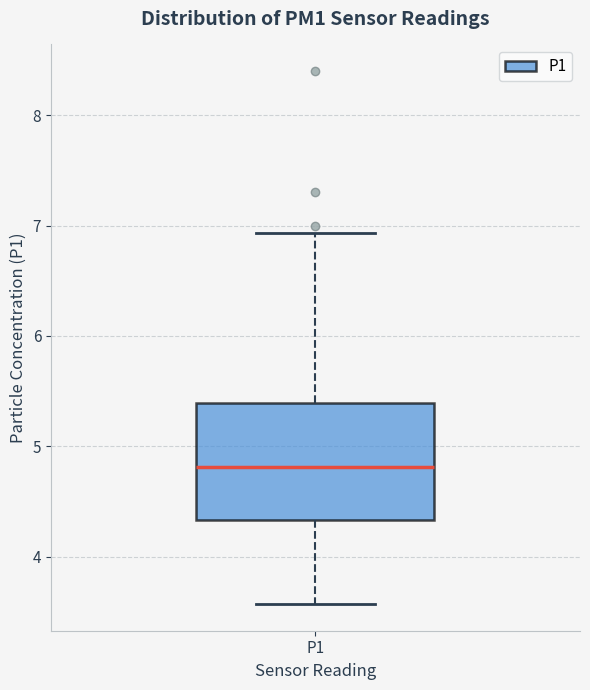

Transcribe this box plot: give where the median line is, the range the box spans, and where the two whiskers end, as read against the y-axis. The values are not printed on the chart, so give them approximately, as read against the axis.

median 4.8, box 4.3 to 5.4, whiskers 3.6 to 6.9